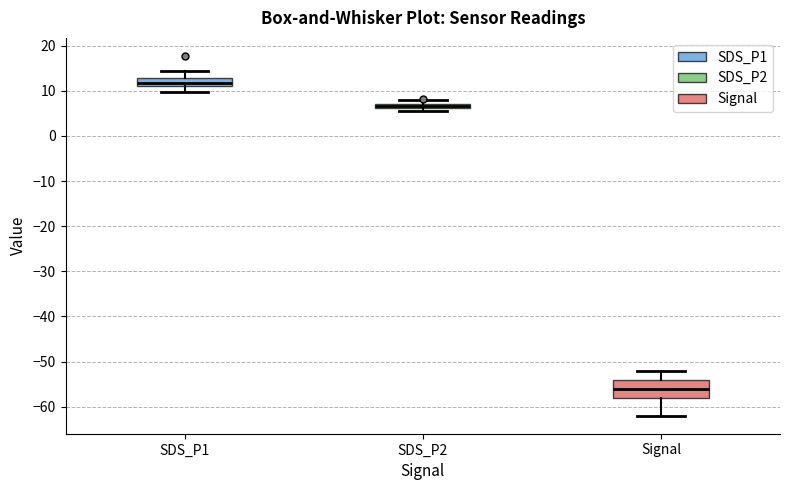

Comparing the boxes themselves (not the whiskers), which one is the tallest?

Signal